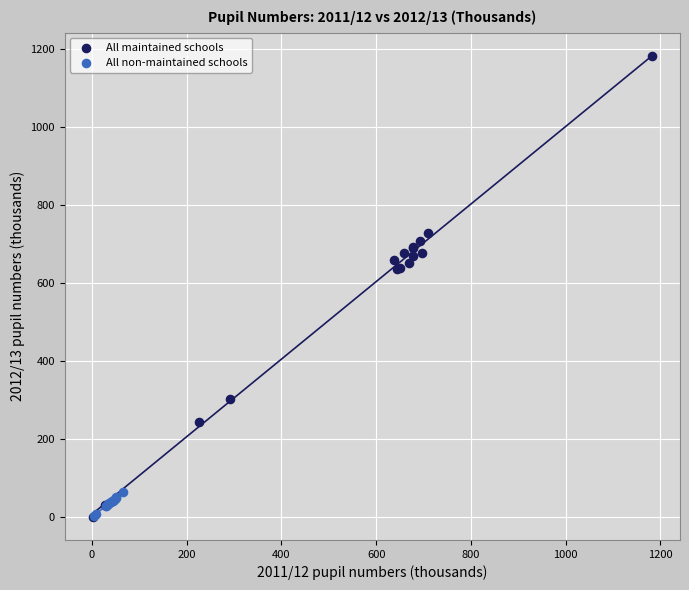

Which series has the widest spread of Y values?

All maintained schools